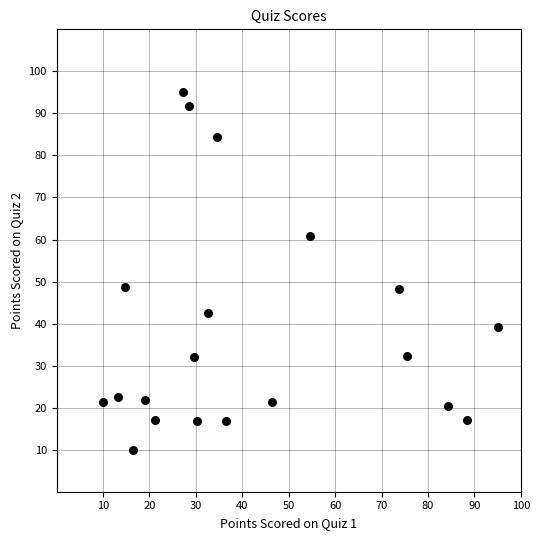

What is the range of X values (max minus min)?

85.0